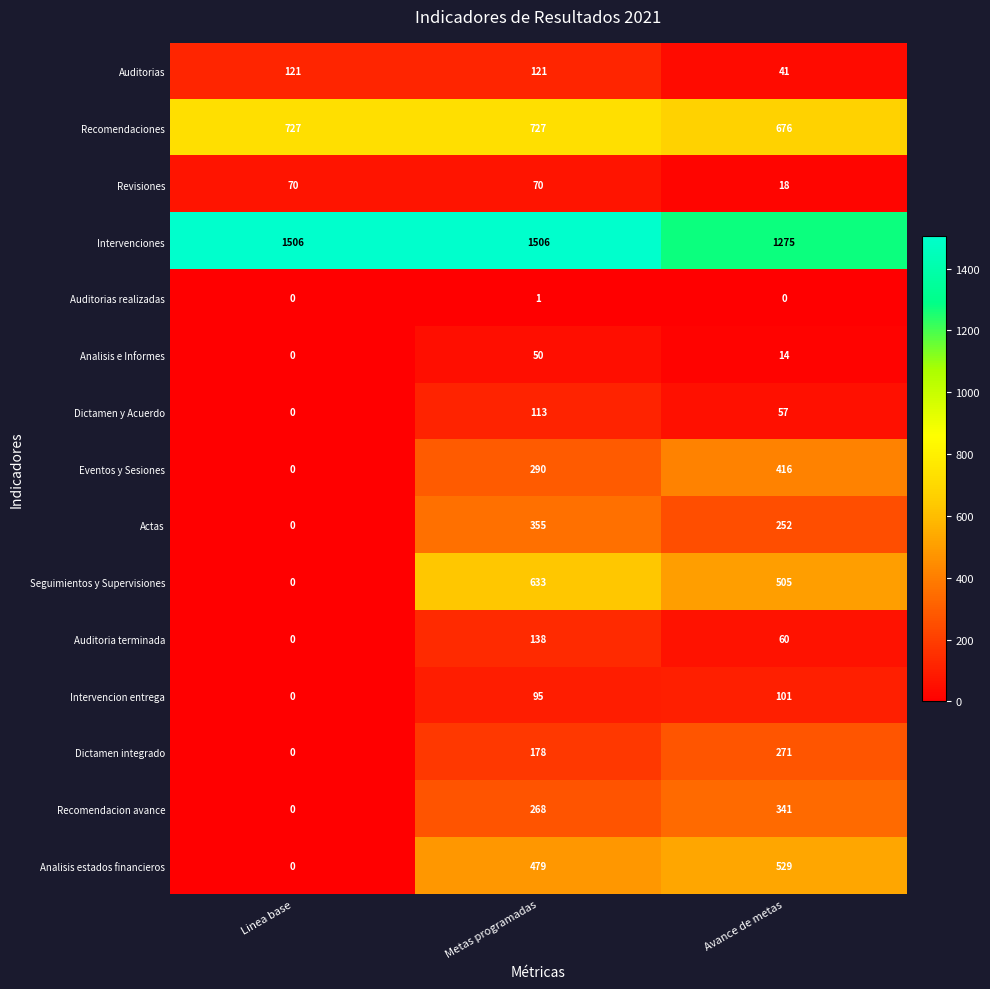

Rank the series by their maximum value, from highest to lowest.

Intervenciones, Recomendaciones, Seguimientos y Supervisiones, Analisis estados financieros, Eventos y Sesiones, Actas, Recomendacion avance, Dictamen integrado, Auditoria terminada, Auditorias, Dictamen y Acuerdo, Intervencion entrega, Revisiones, Analisis e Informes, Auditorias realizadas